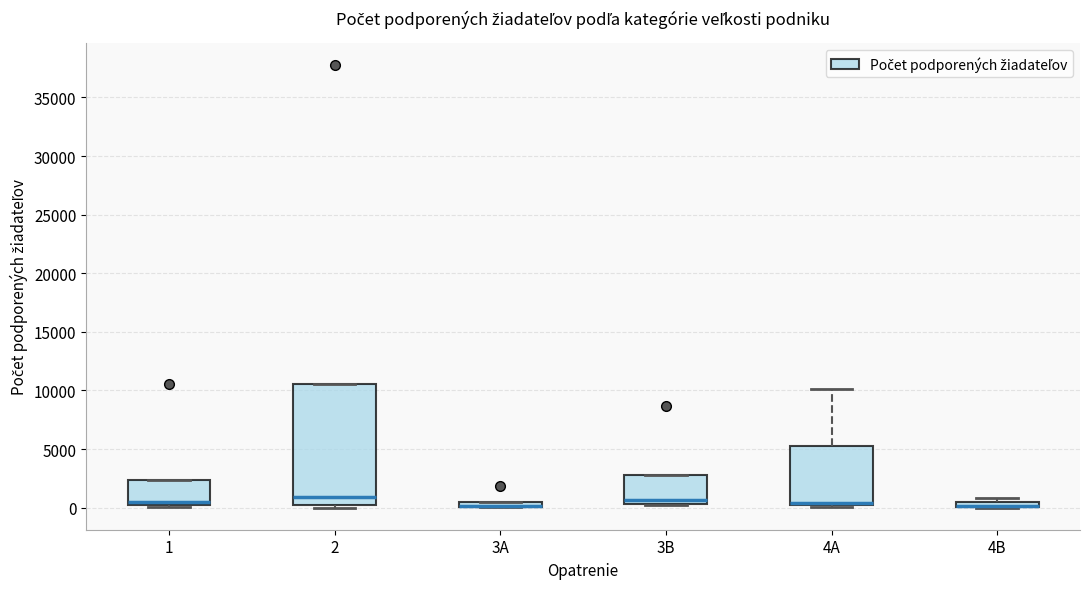

Which box is the tallest, from its lower edge to its upper edge?

2